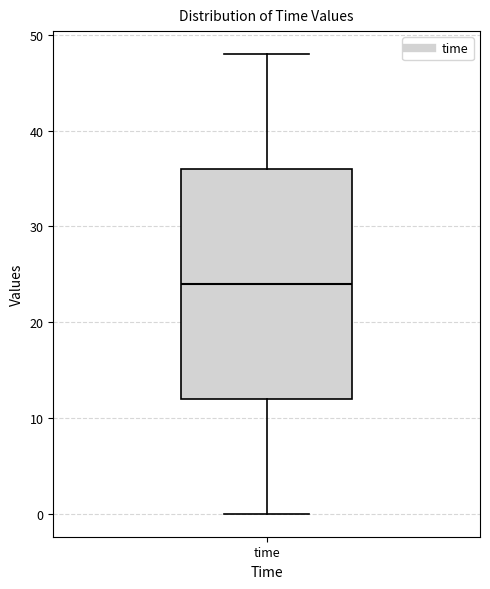

Where is the upper edge of the box for time on the y-axis? The values are not printed on the chart, so give them approximately, as read against the axis.

36